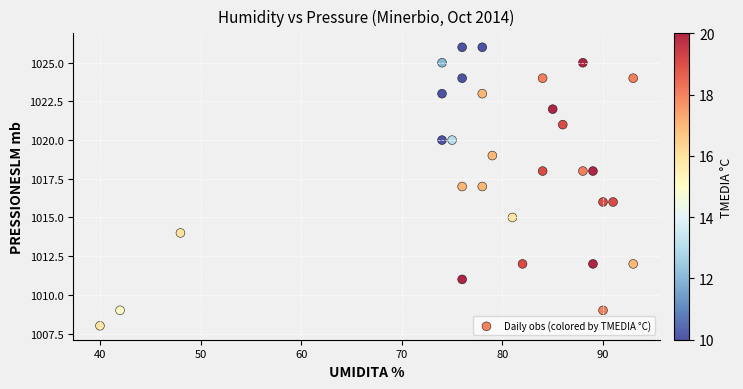

What is the range of Y values (max minus min)?

18